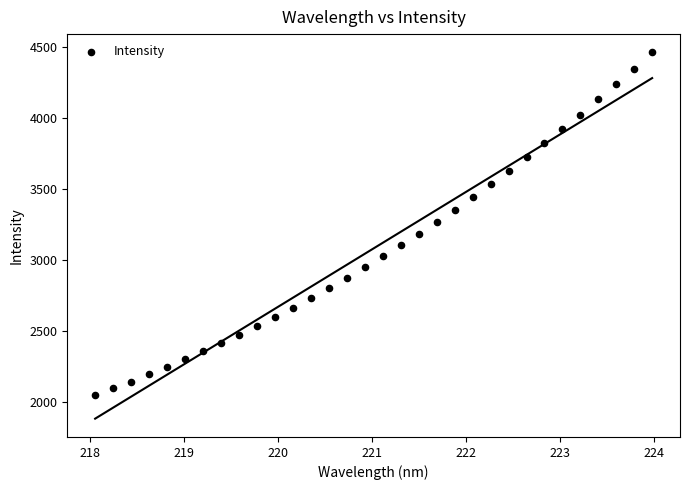

What is the range of Y values (max minus min)?

2417.0